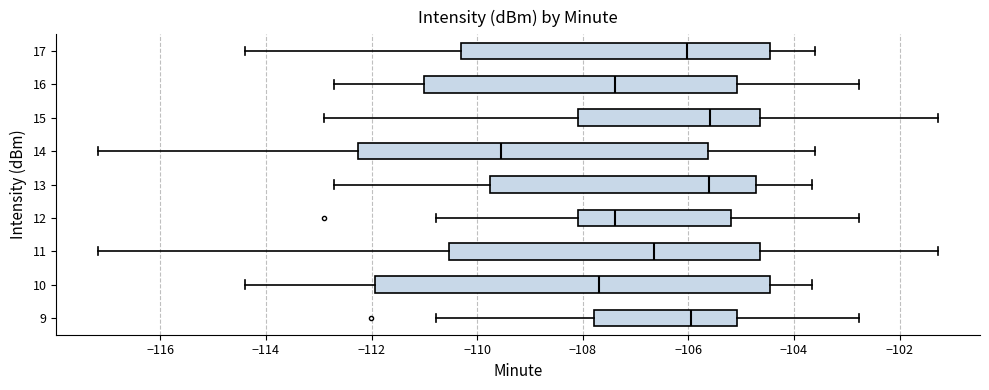

Where does the left whisker of the box at y = 14 end on the x-axis? The values are not printed on the chart, so give them approximately, as read against the axis.

-117.2